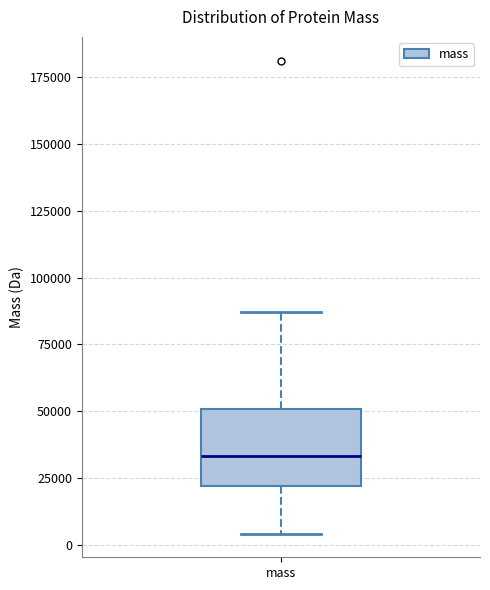

Where is the lower edge of the box for mass on the y-axis? The values are not printed on the chart, so give them approximately, as read against the axis.

20000